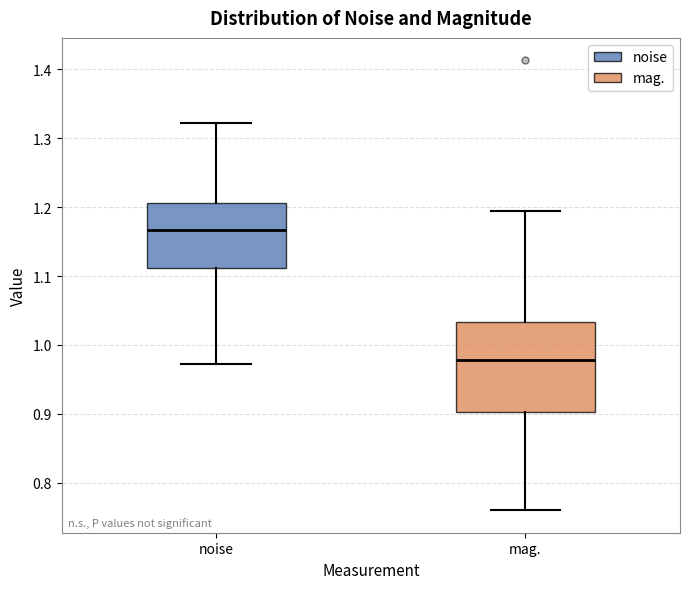

Reading left to right, read every box against the y-axis: the position of its median line, the range the box covers, and the ends of its whiskers. The values are not printed on the chart, so give them approximately, as read against the axis.

noise: median 1.17, box 1.11 to 1.21, whiskers 0.97 to 1.32
mag.: median 0.98, box 0.90 to 1.03, whiskers 0.76 to 1.19